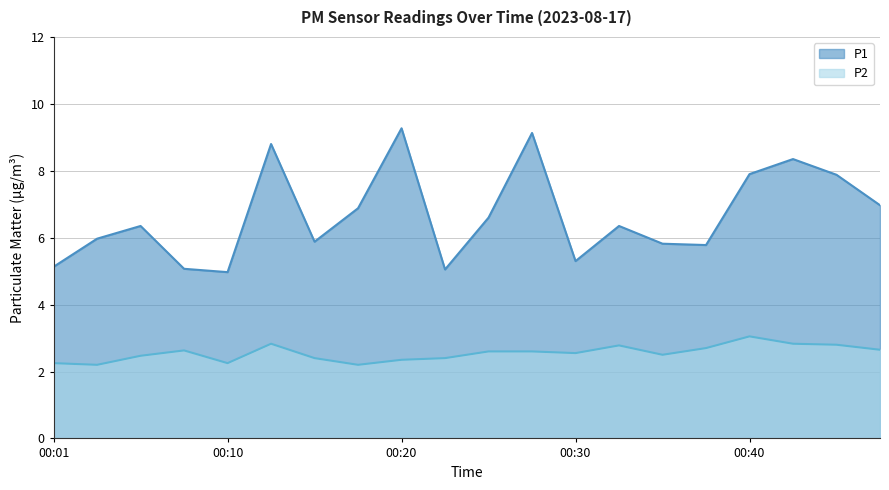

Count the number of data series in this chart.

2